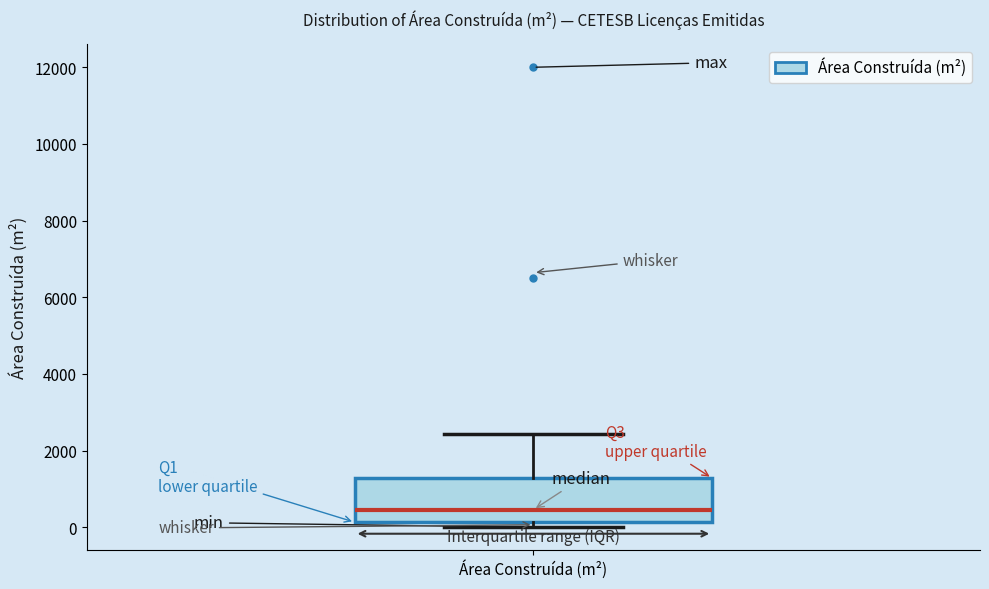

Transcribe this box plot: give where the median line is, the range the box spans, and where the two whiskers end, as read against the y-axis. The values are not printed on the chart, so give them approximately, as read against the axis.

median 400, box 200 to 1200, whiskers 0 to 2400